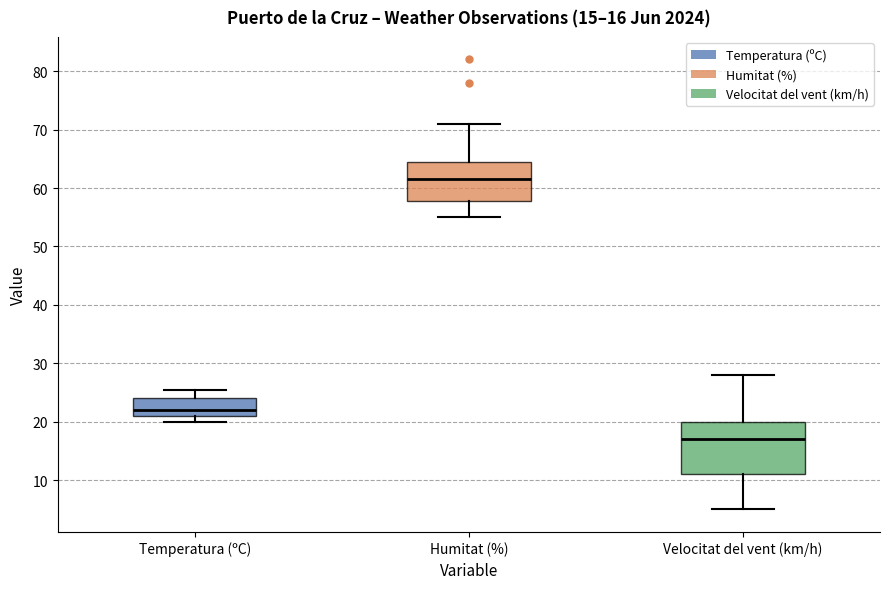

Which box has the highest median line?

Humitat (%)